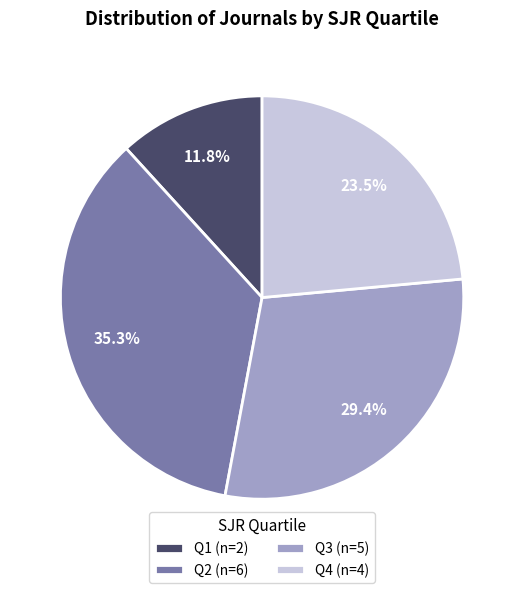

Is there any slice that represents more than half of the pie?

No